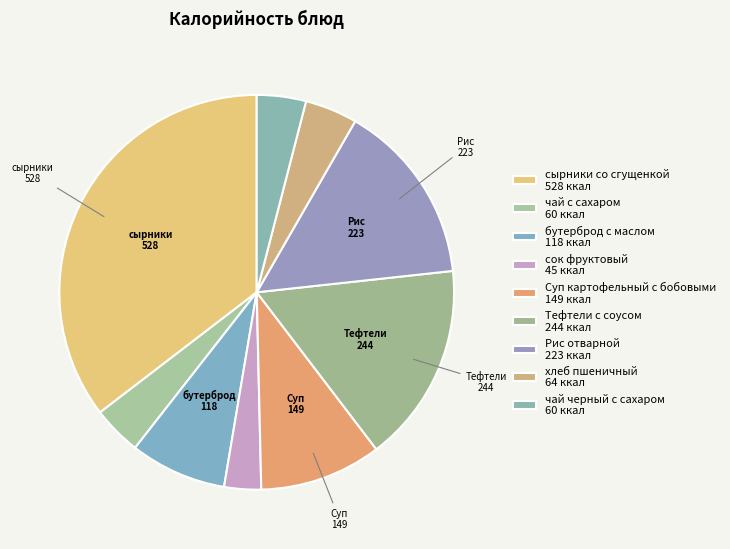

Do Рис отварной and Суп картофельный с бобовыми together represent more than half of the pie?

No